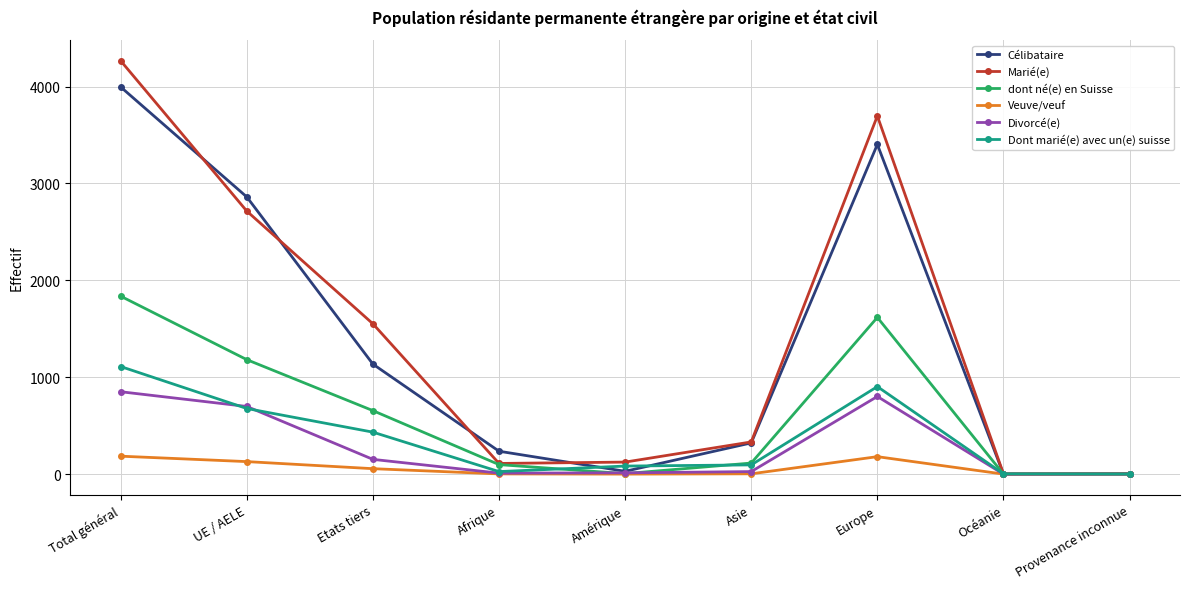

At which label does Divorcé(e) first exceed 26?

Total général